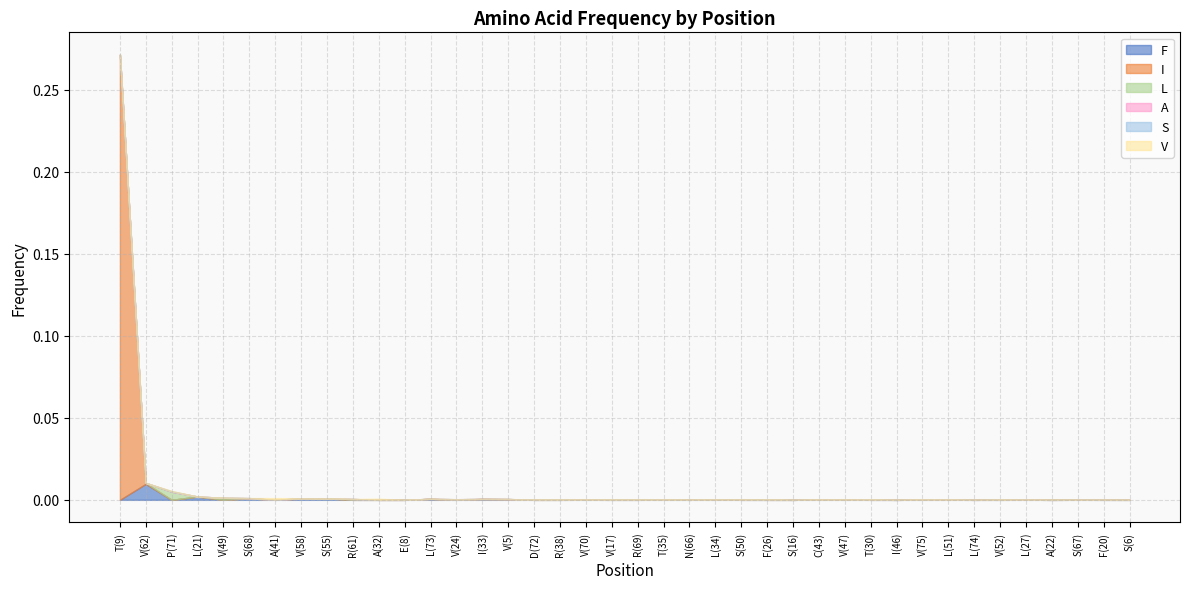

Which series ends up on top after the final intersection of S and I?

S